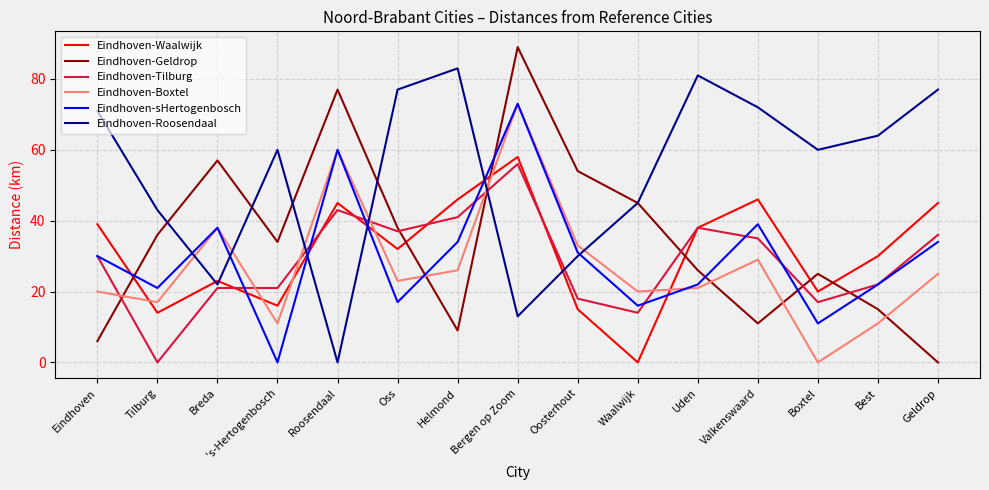

Where is Eindhoven-Tilburg nearest to the value 28?

Eindhoven